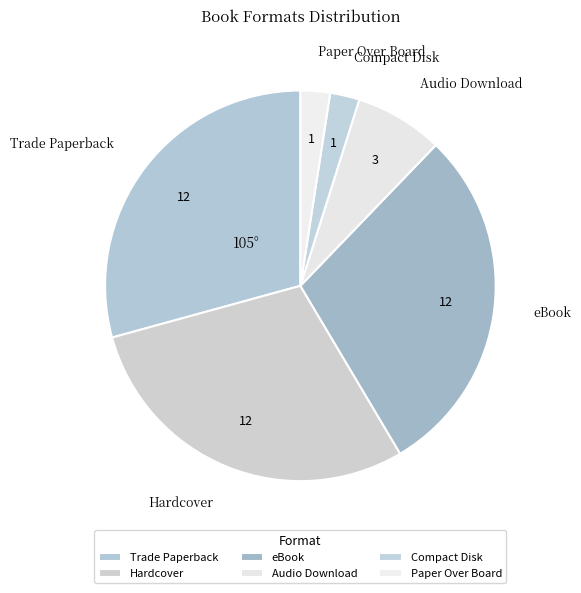

How many slices are in this pie chart?

6